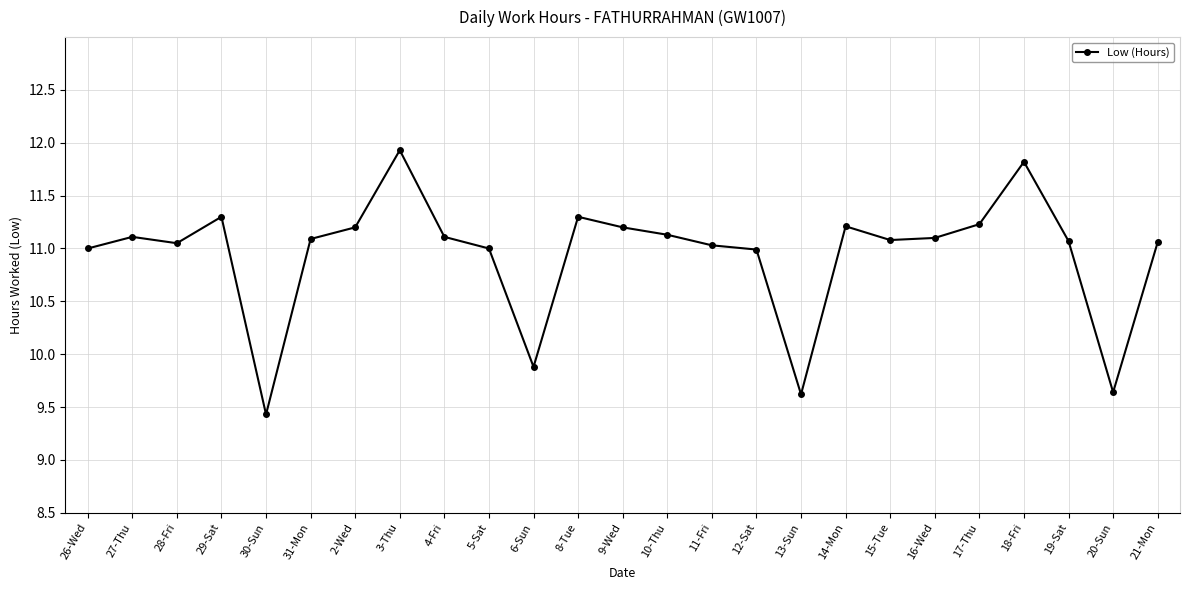

What is the label of the 11th point from the left?

6-Sun